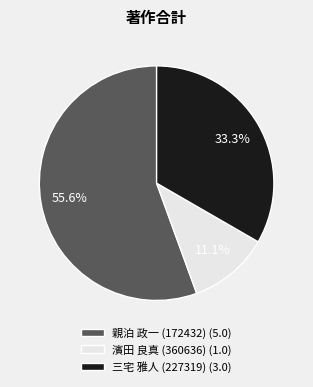

Is there any slice that represents more than half of the pie?

Yes